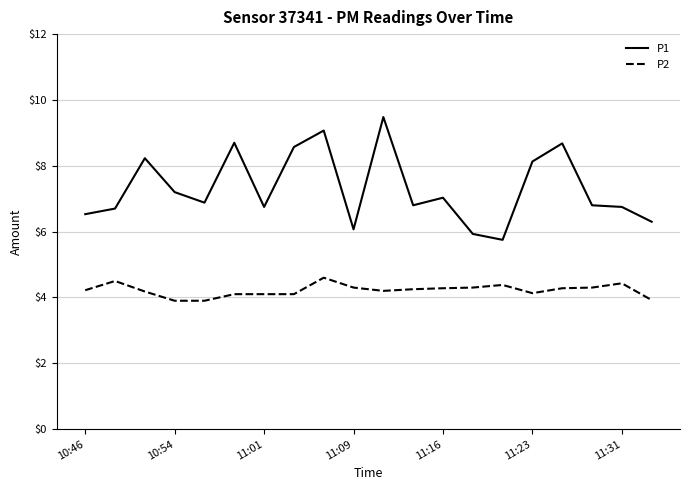

True or false: P2 has more than 1 interior local peaks.

True